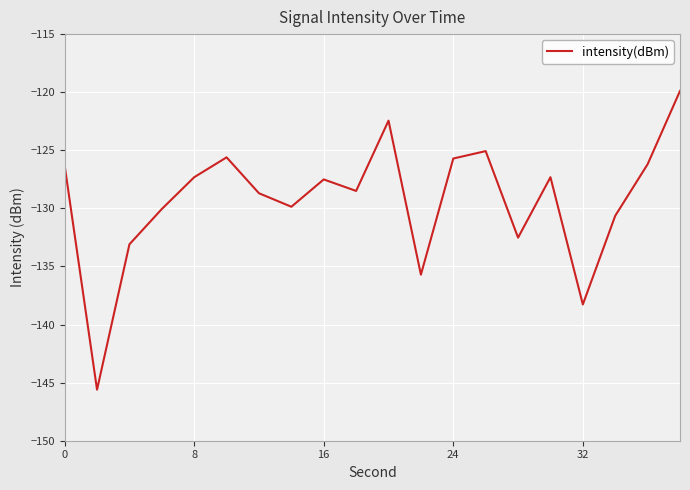

What is the greatest value displayed?

-119.9